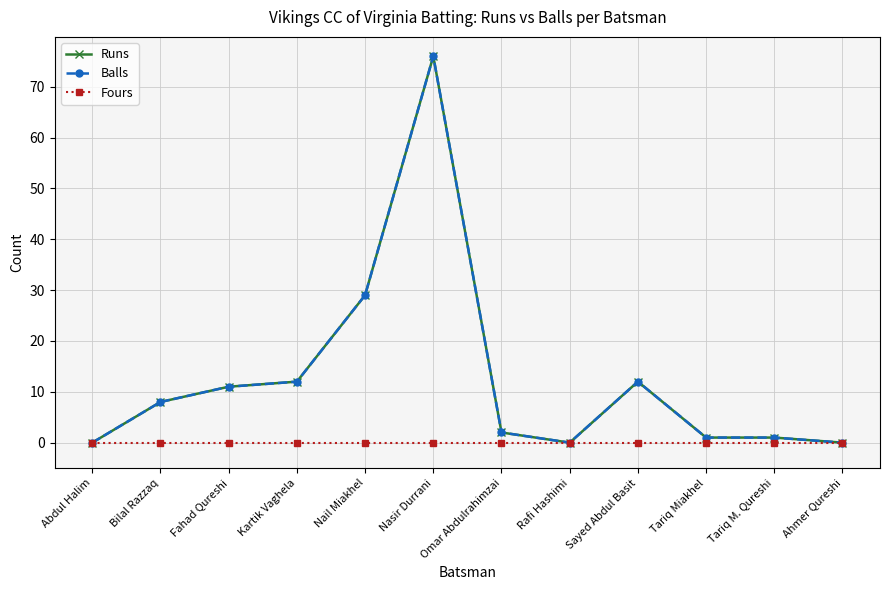

Does the chart have visible grid lines?

Yes